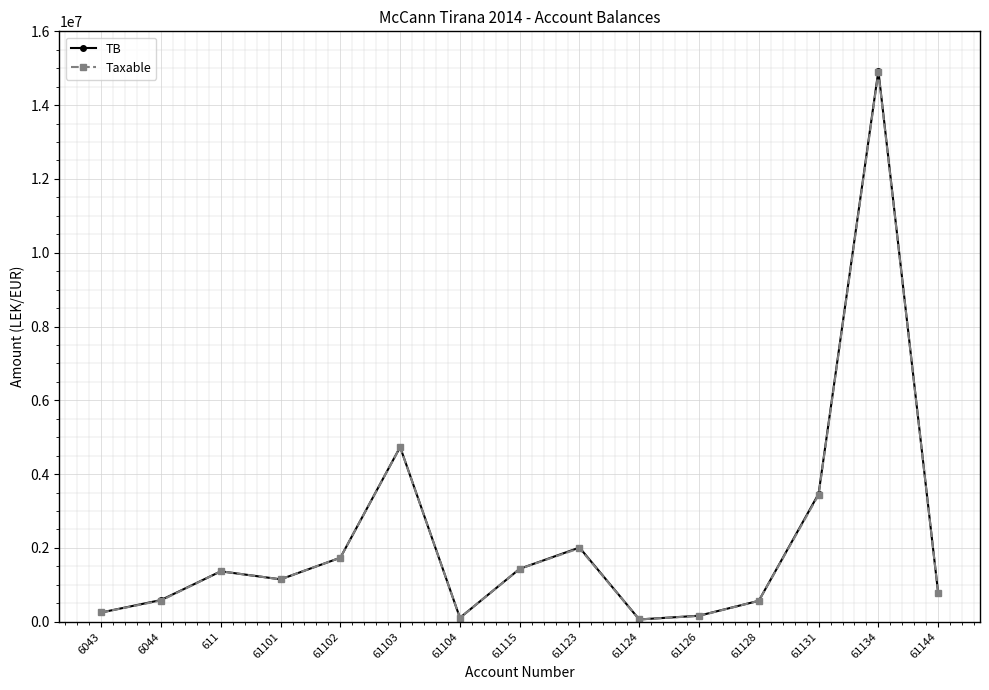

What is the total value across all series at 61126?

321080.0